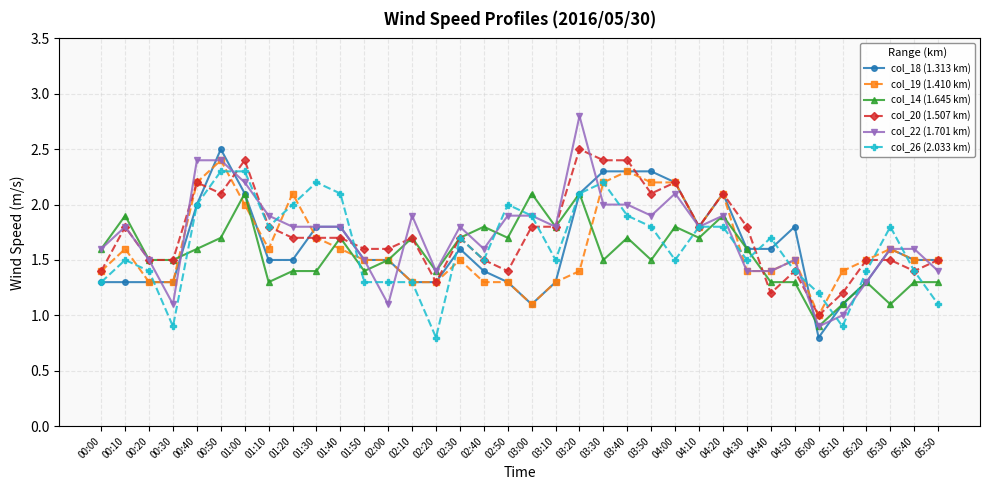

What is the difference between the maximum and minimum values in the col_18 (1.313 km) series?

1.7